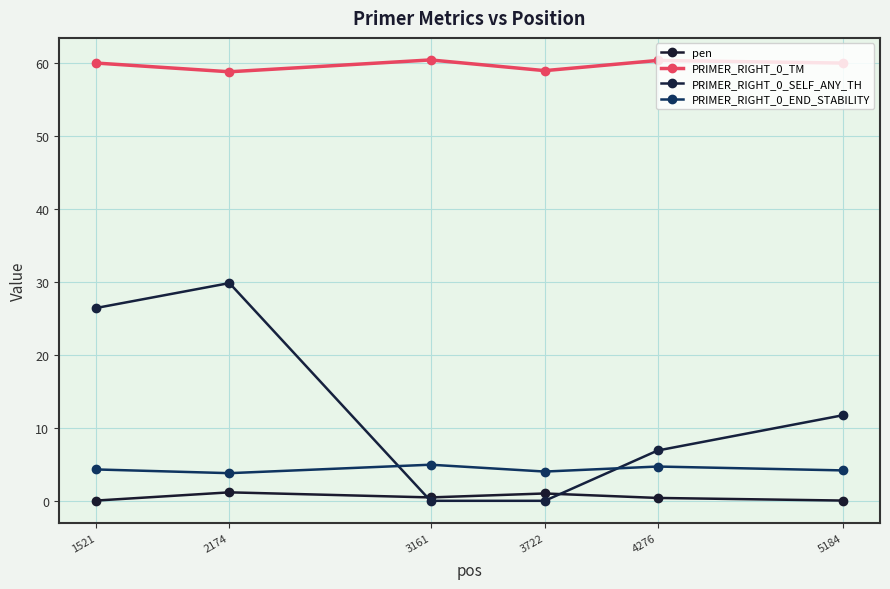

Reading left to right, transcribe all the data shown in this chart.

pen: 0.0	1.2	0.5	1.0	0.4	0.0
PRIMER_RIGHT_0_TM: 60.0	58.8	60.5	59.0	60.4	60.0
PRIMER_RIGHT_0_SELF_ANY_TH: 26.4	29.9	0.0	0.0	6.9	11.7
PRIMER_RIGHT_0_END_STABILITY: 4.3	3.8	5.0	4.0	4.7	4.2